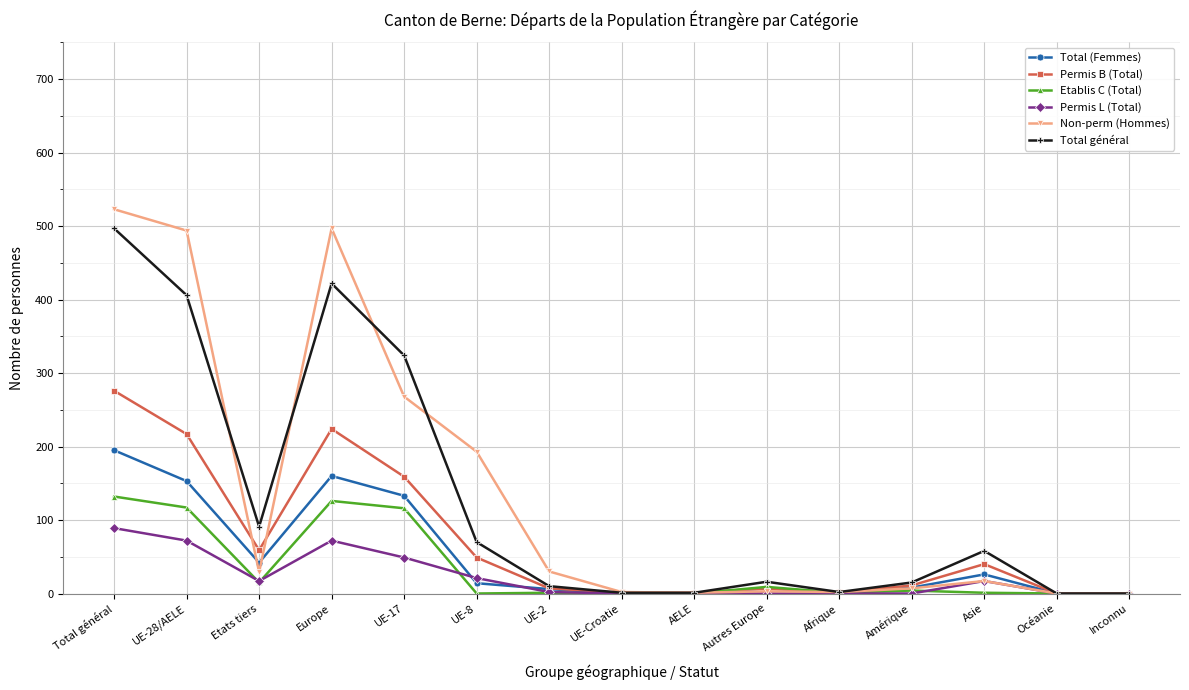

Rank the series by their maximum value, from lowest to highest.

Permis L (Total), Etablis C (Total), Total (Femmes), Permis B (Total), Total général, Non-perm (Hommes)